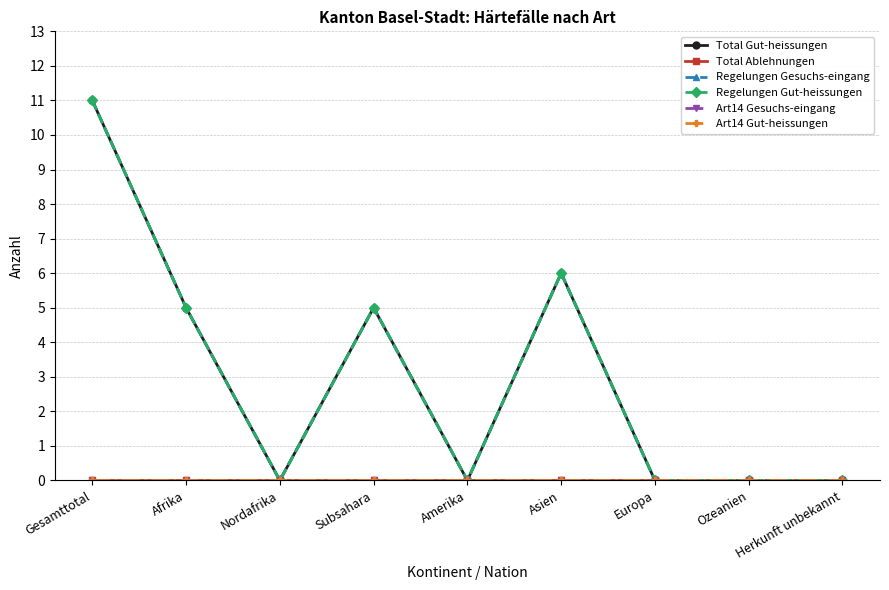

Which category has the lowest value across all series?

Nordafrika